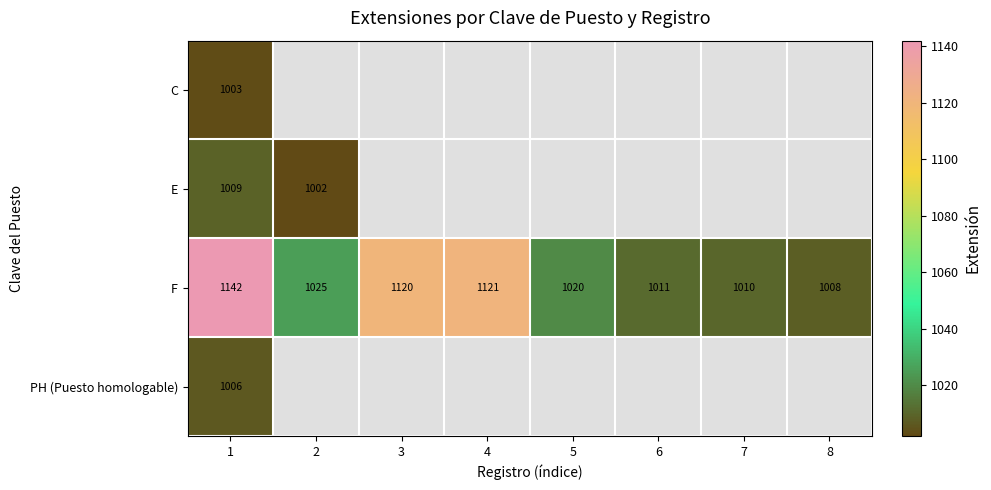

List the labels in order of F value, largest first.

1, 4, 3, 2, 5, 6, 7, 8